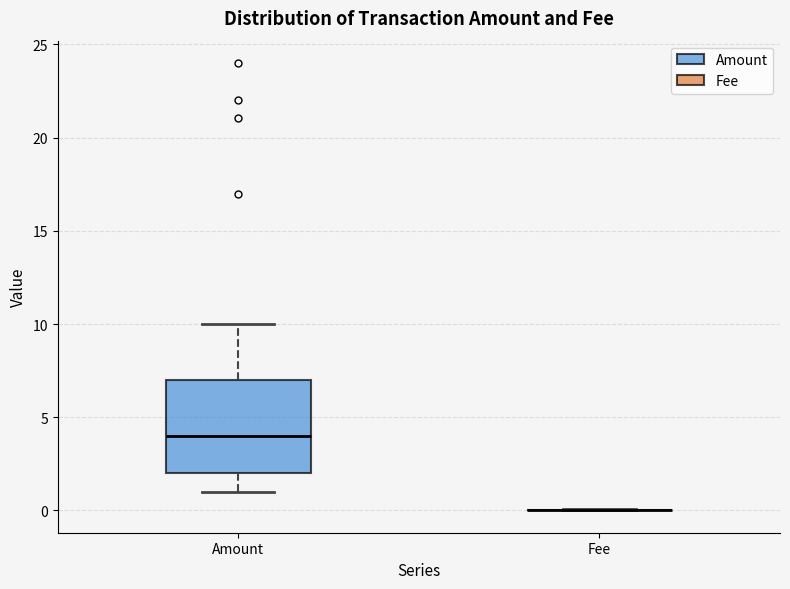

Where does the upper whisker of the box for Amount end on the y-axis? The values are not printed on the chart, so give them approximately, as read against the axis.

10